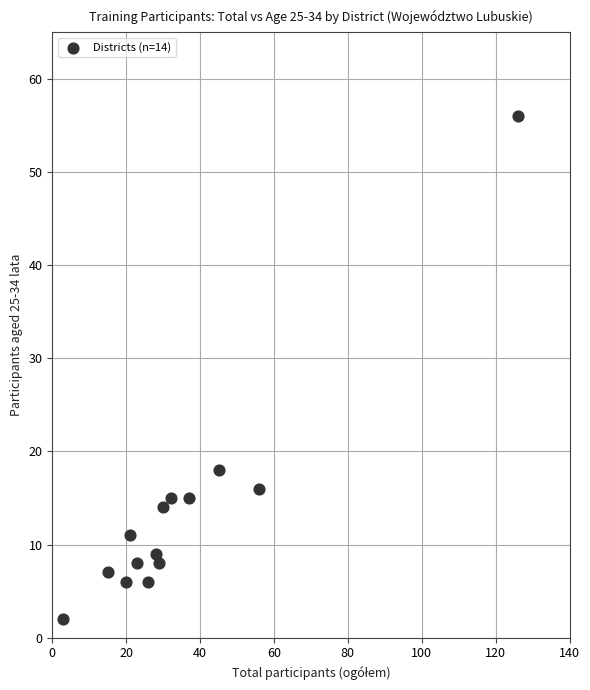

What is the range of X values (max minus min)?

123